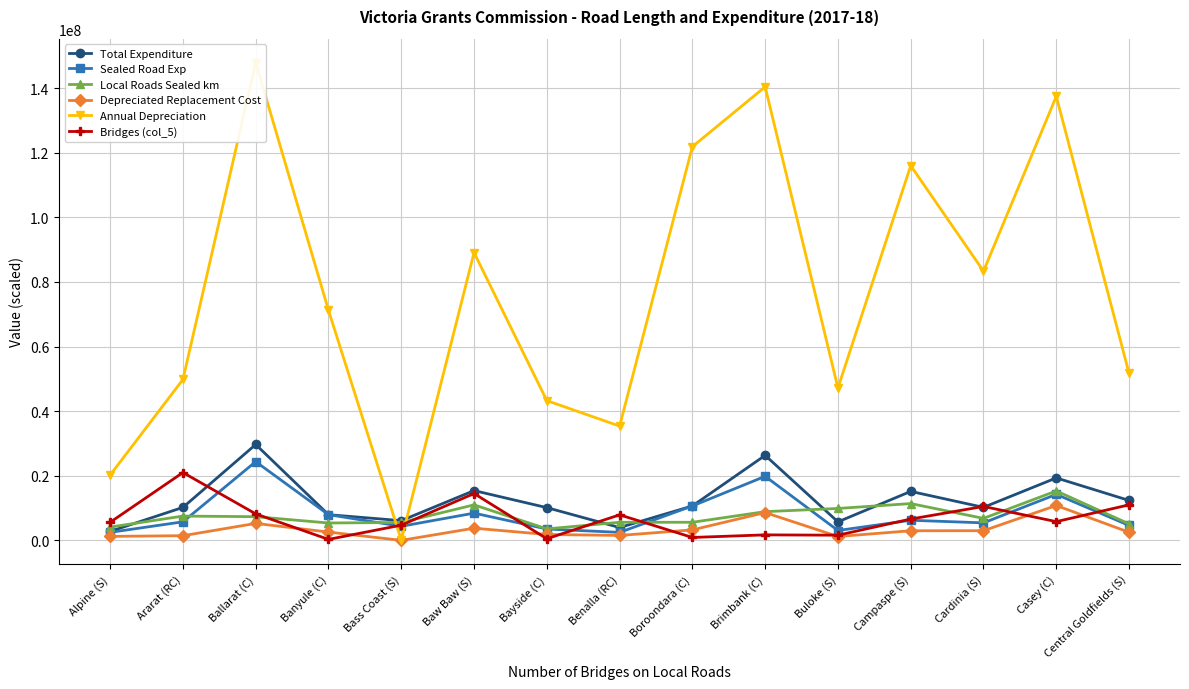

Which has a higher value, Ararat (RC) or Benalla (RC)?

Ararat (RC)